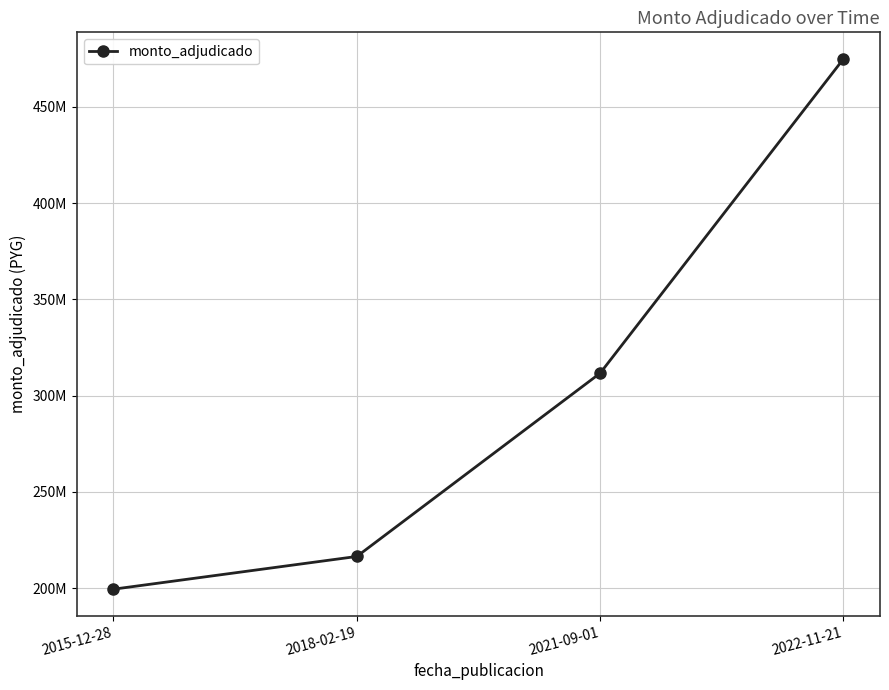

Does the chart have visible grid lines?

Yes